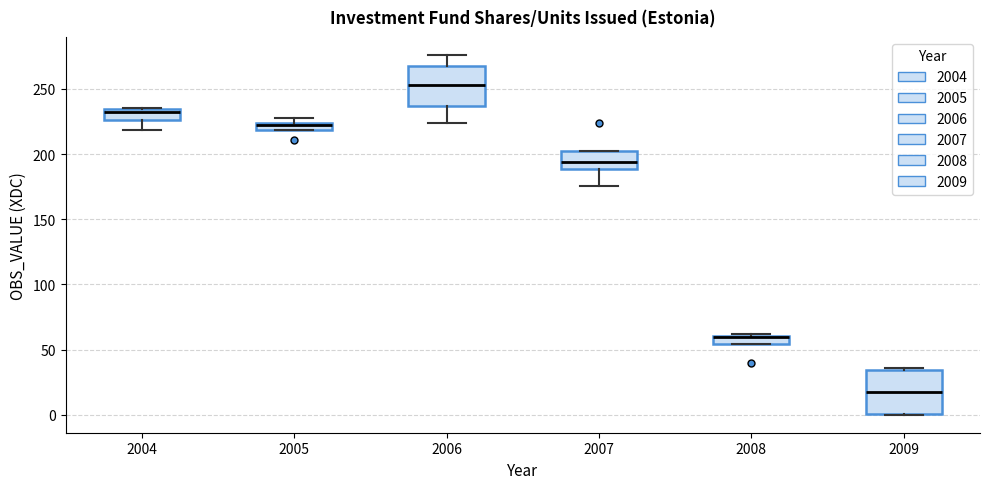

Where is the upper edge of the box at x = 2008 on the y-axis? The values are not printed on the chart, so give them approximately, as read against the axis.

60